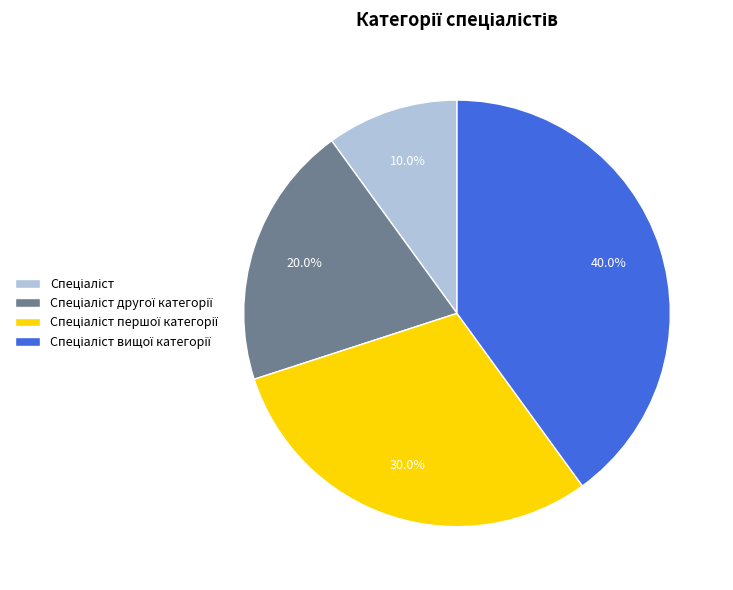

Count the number of slices in the pie.

4